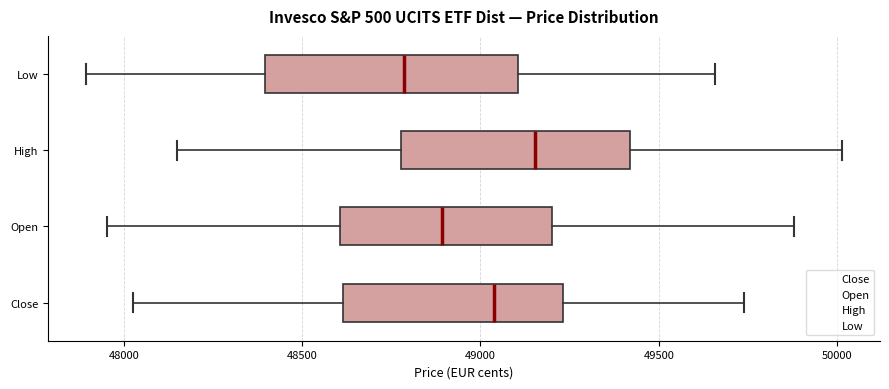

Reading bottom to top, read every box against the x-axis: the position of its median line, the range the box covers, and the ends of its whiskers. The values are not printed on the chart, so give them approximately, as read against the axis.

Close: median 49050, box 48600 to 49250, whiskers 48050 to 49750
Open: median 48900, box 48600 to 49200, whiskers 47950 to 49900
High: median 49150, box 48800 to 49400, whiskers 48150 to 50000
Low: median 48800, box 48400 to 49100, whiskers 47900 to 49650